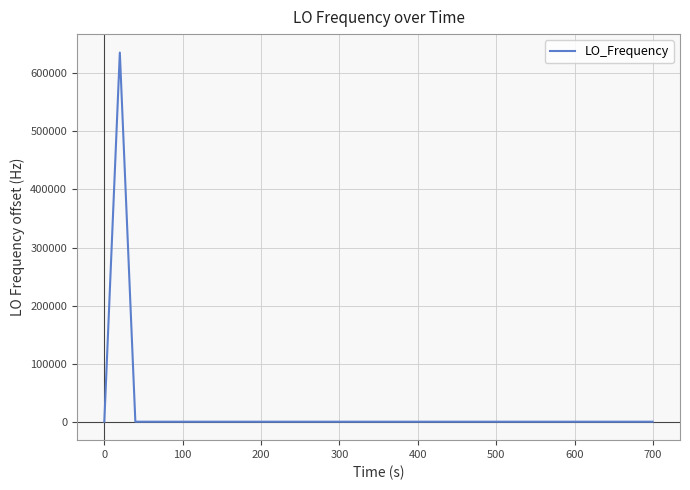

What is the greatest value displayed?

635704.3